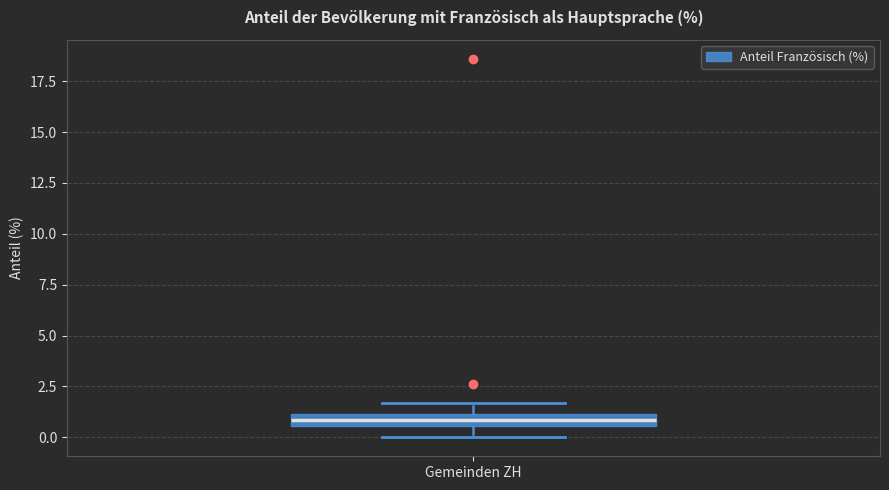

Where is the lower edge of the box for Gemeinden ZH on the y-axis? The values are not printed on the chart, so give them approximately, as read against the axis.

0.5